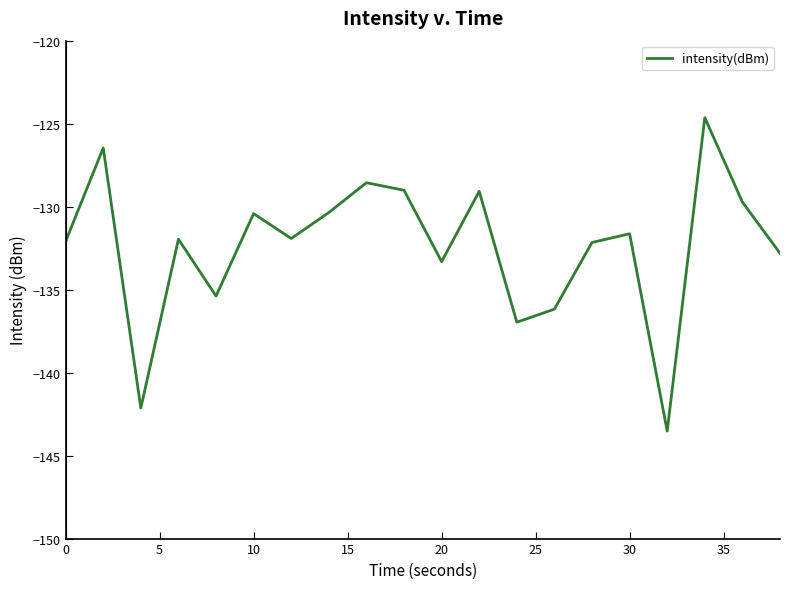

What is the smallest value displayed?

-143.5